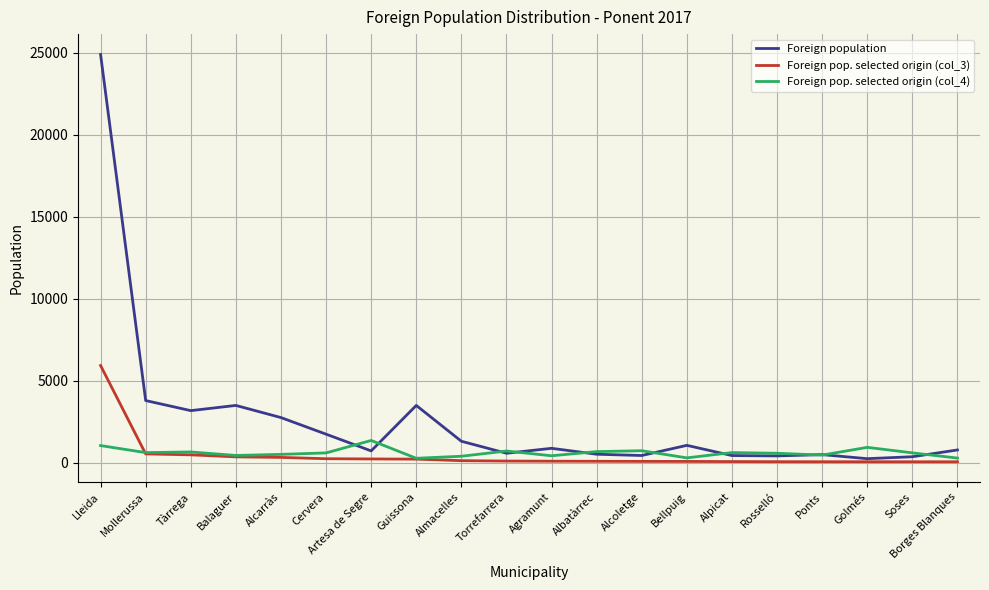

What is the minimum value for Foreign population?

237